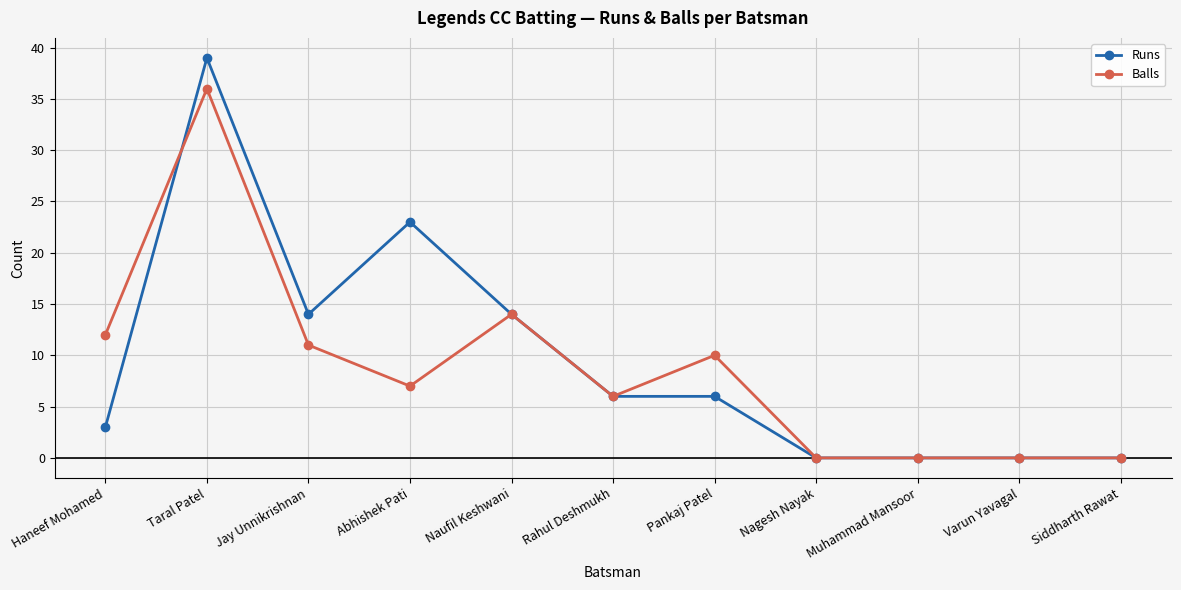

How many lines are shown in the chart?

2